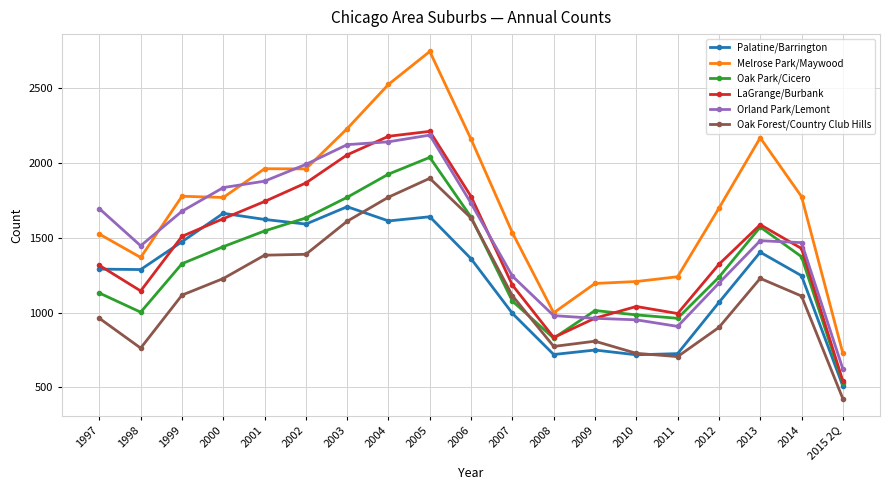

At which category is the sum across all series the highest?

2005